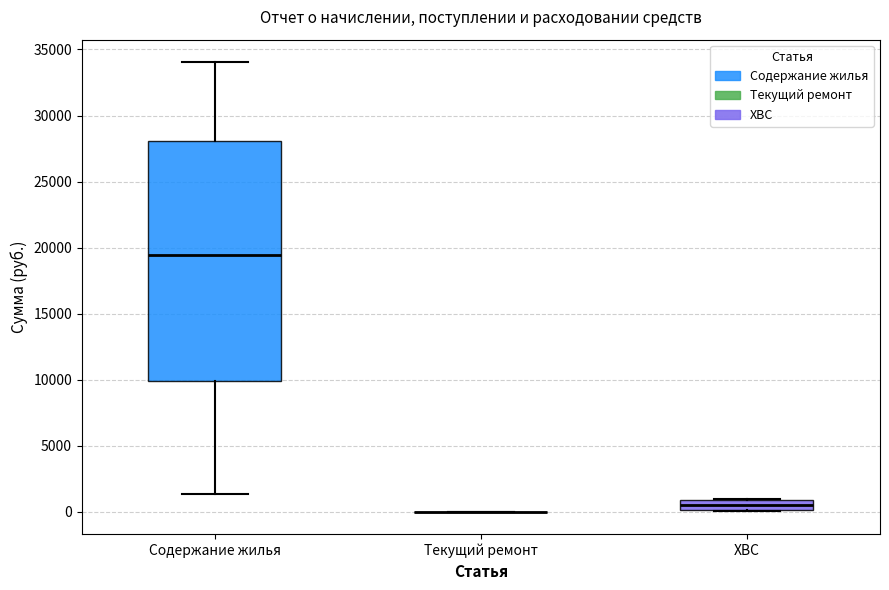

Reading left to right, transcribe this box plot: for each box, give where its median line is, the range the box spans, and where its two whiskers end, as read against the y-axis. The values are not printed on the chart, so give them approximately, as read against the axis.

Содержание жилья: median 19500, box 10000 to 28000, whiskers 1500 to 34000
Текущий ремонт: box collapsed to a line at 0, whiskers 0 to 0
ХВС: median 500, box 0 to 1000, whiskers 0 to 1000